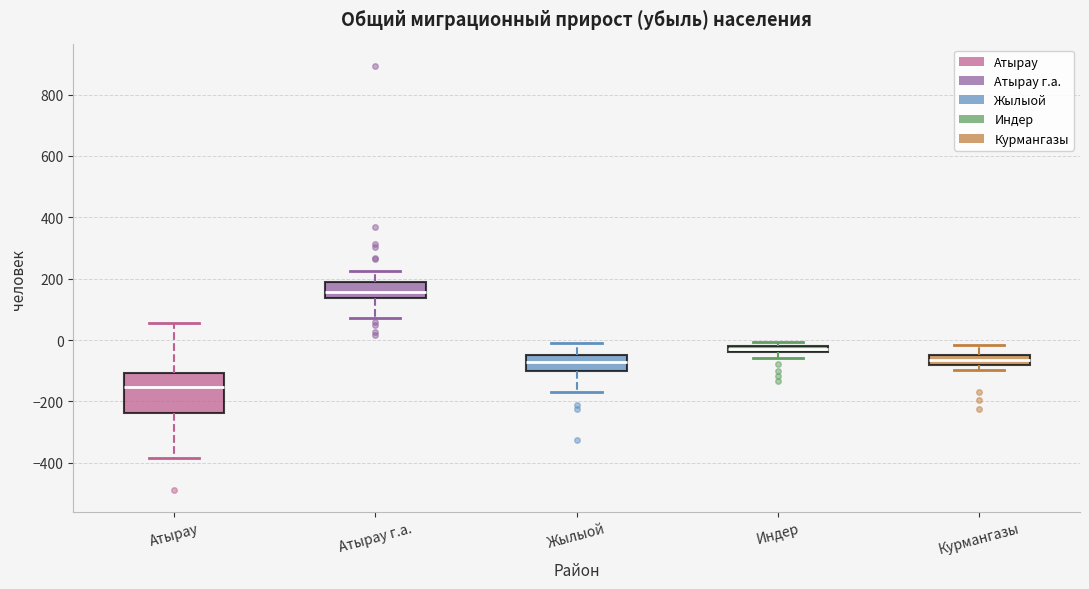

Which box has the lowest median line?

Атырау